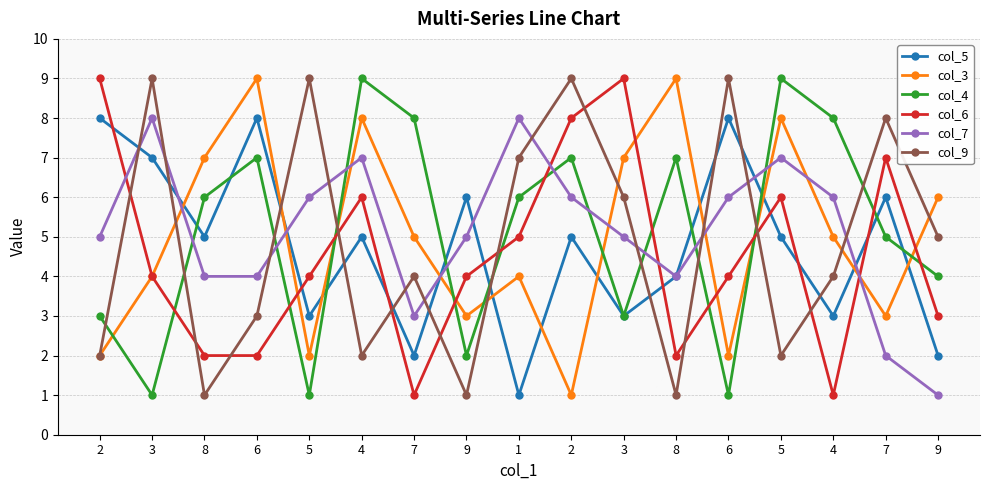

At which category does the chart reach its peak across all series?

6